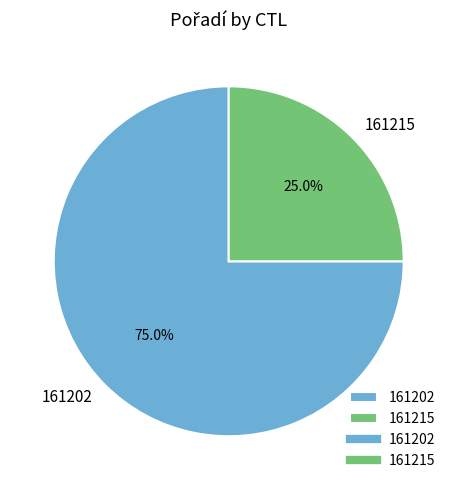

Which slice represents more than half of the pie?

161202